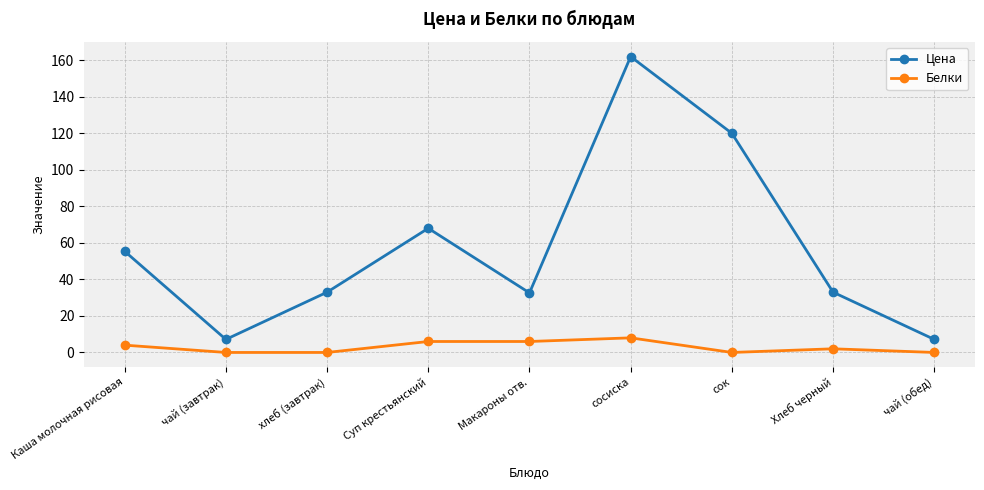

What is the value of the Белки point at the 4th from the left?

6.0